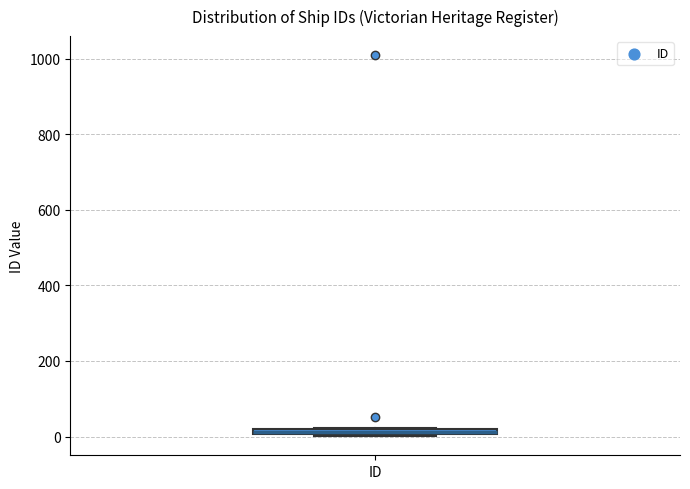

Where is the upper edge of the box for ID on the y-axis? The values are not printed on the chart, so give them approximately, as read against the axis.

20